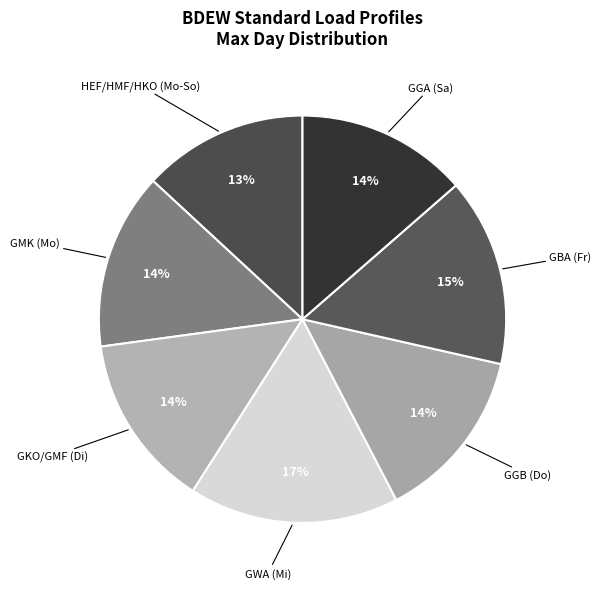

Is there a majority slice in this chart?

No